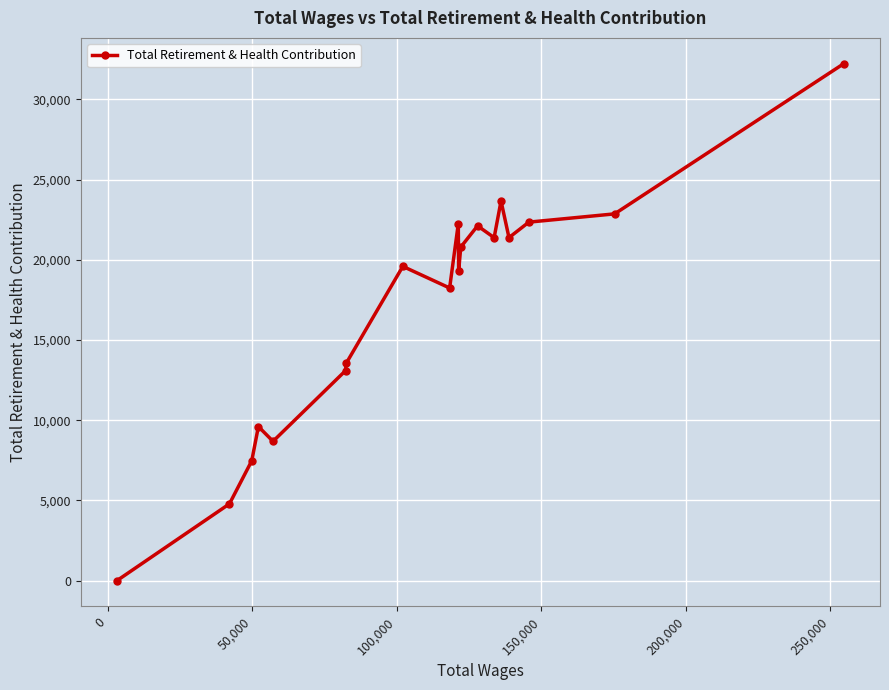

What is the difference between the maximum and minimum values?

32227